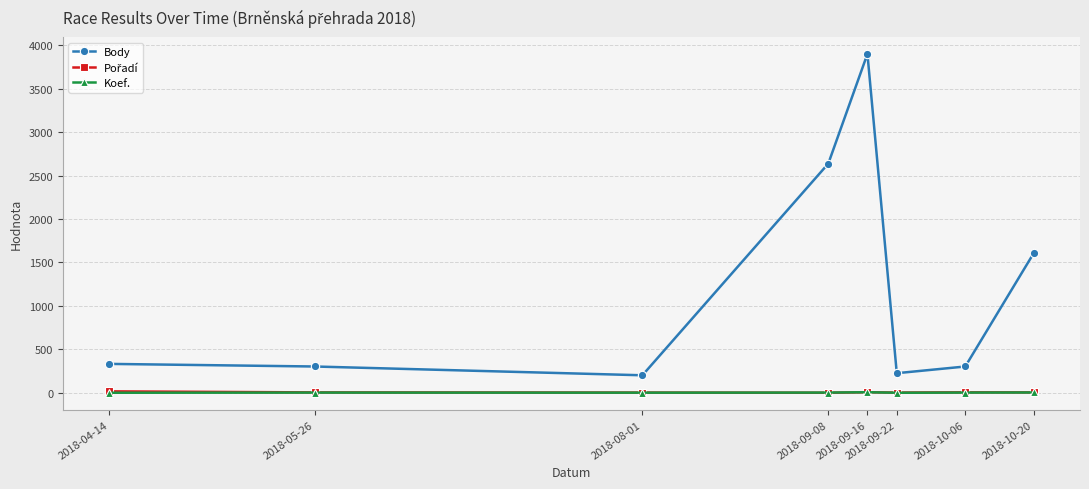

What is the greatest value displayed?

3899